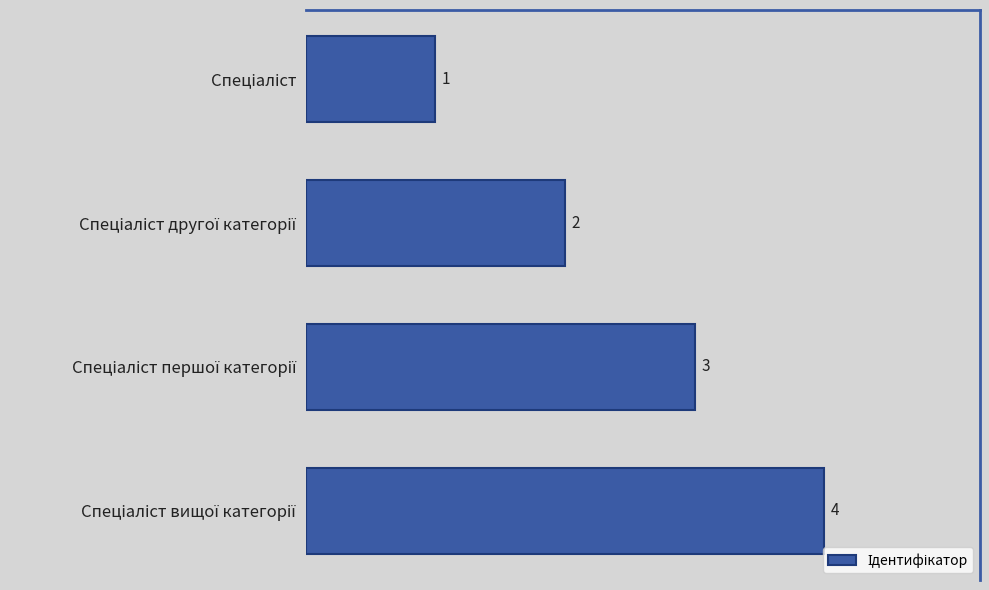

What is the value of the 4th bar from the top?

4